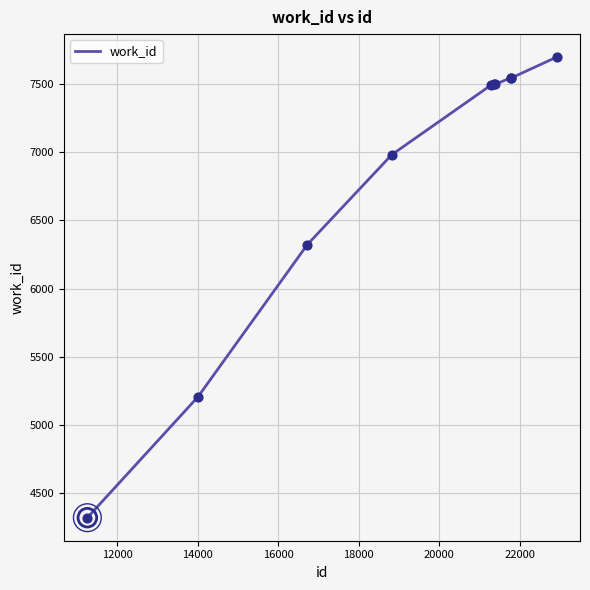

What is the minimum value shown in the chart?

4319